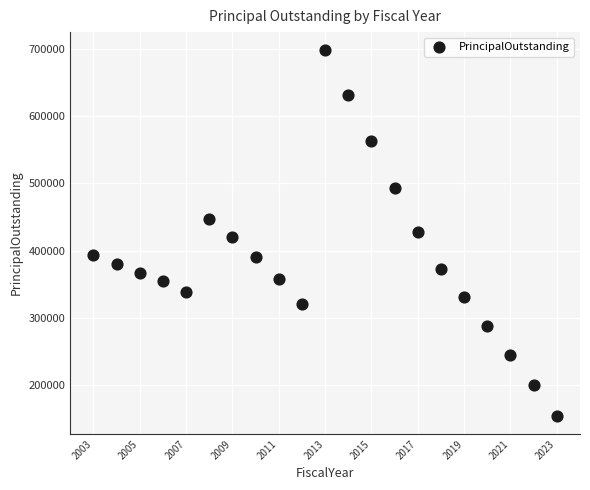

What is the range of X values (max minus min)?

20